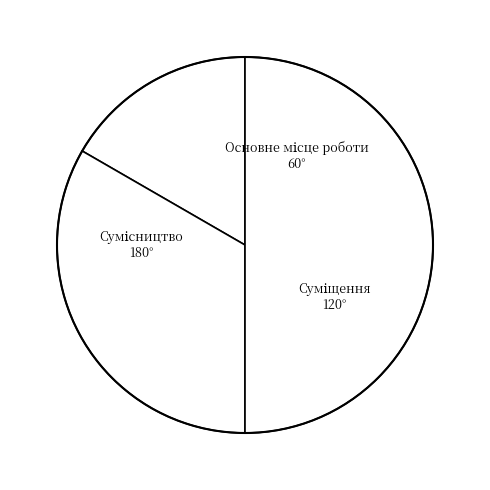

How many slices are in this pie chart?

3